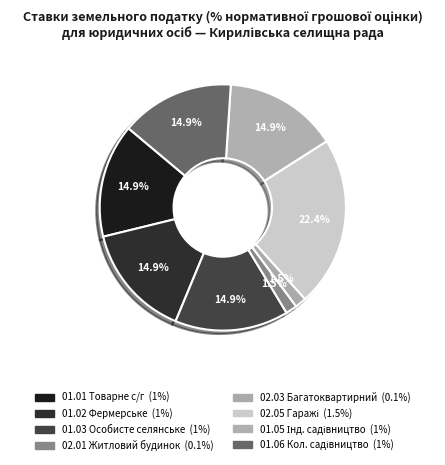

How many slices are in this pie chart?

8